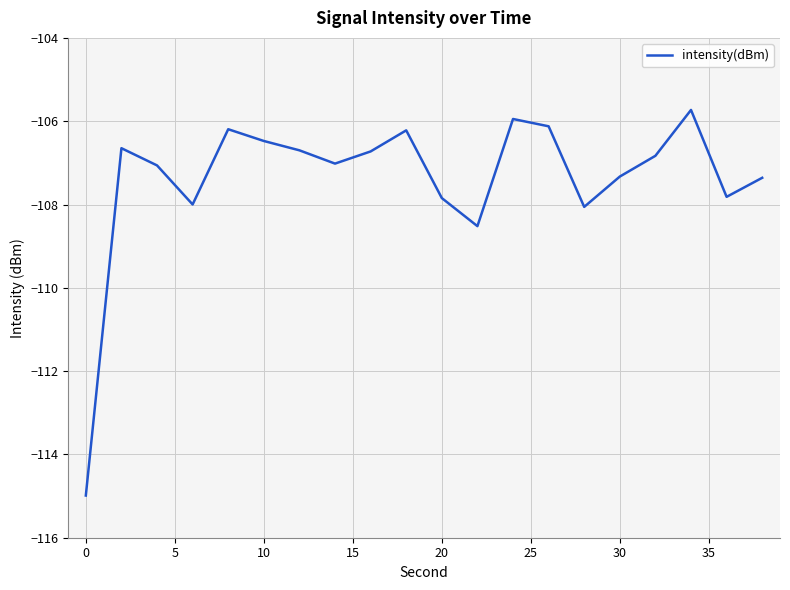

What is the maximum value shown in the chart?

-105.7